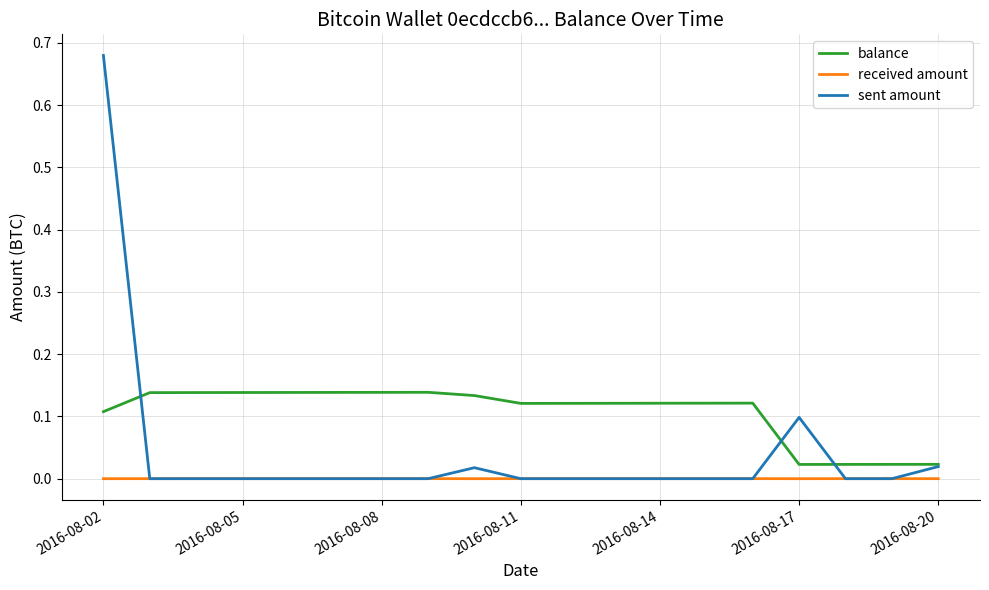

Which series has the widest spread of values?

sent amount